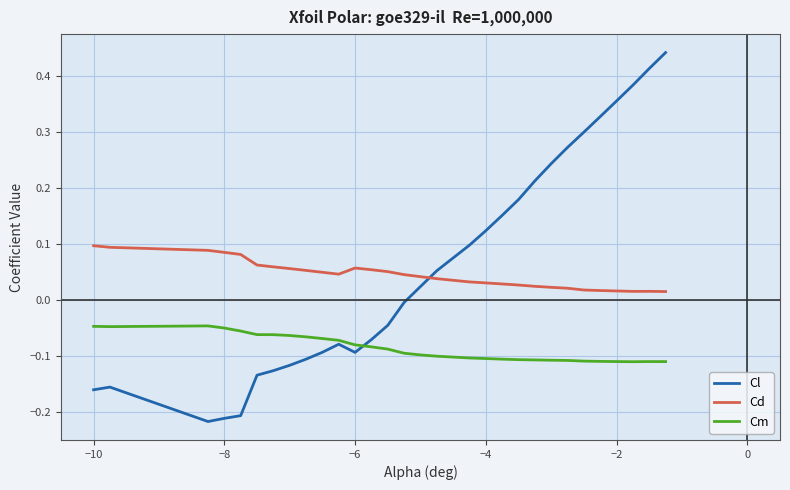

True or false: Cm and Cd cross at least once.

False